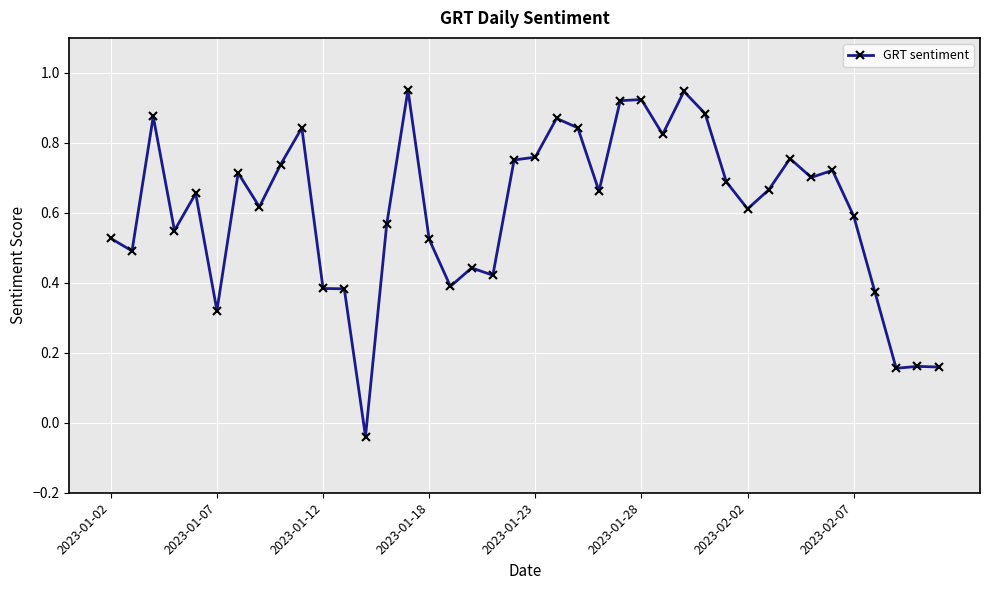

What is the sum of all values?

24.3